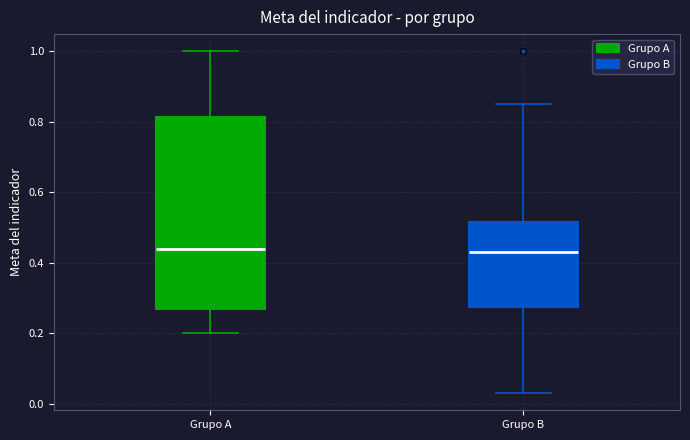

Which box is the tallest, from its lower edge to its upper edge?

Grupo A